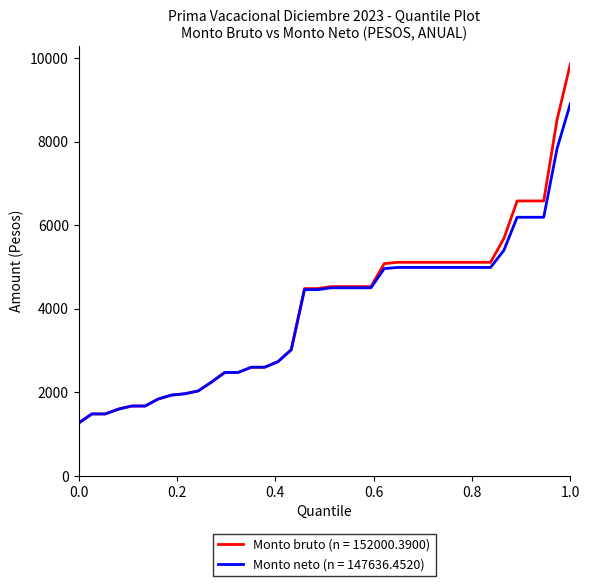

How many lines are shown in the chart?

2